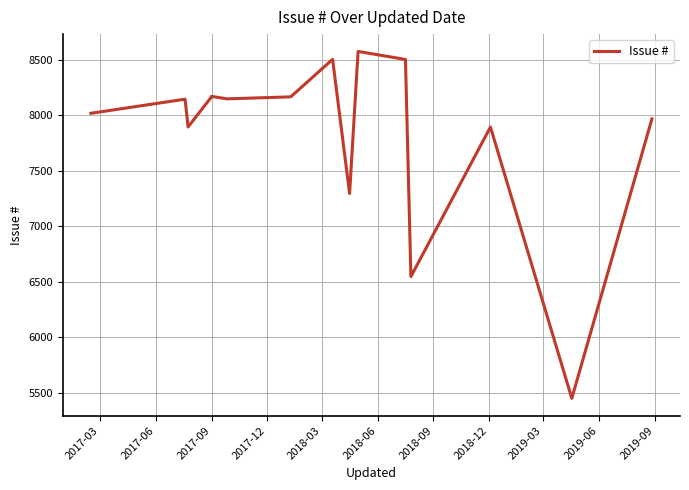

True or false: the data shows 2610 at 2017-09.

False